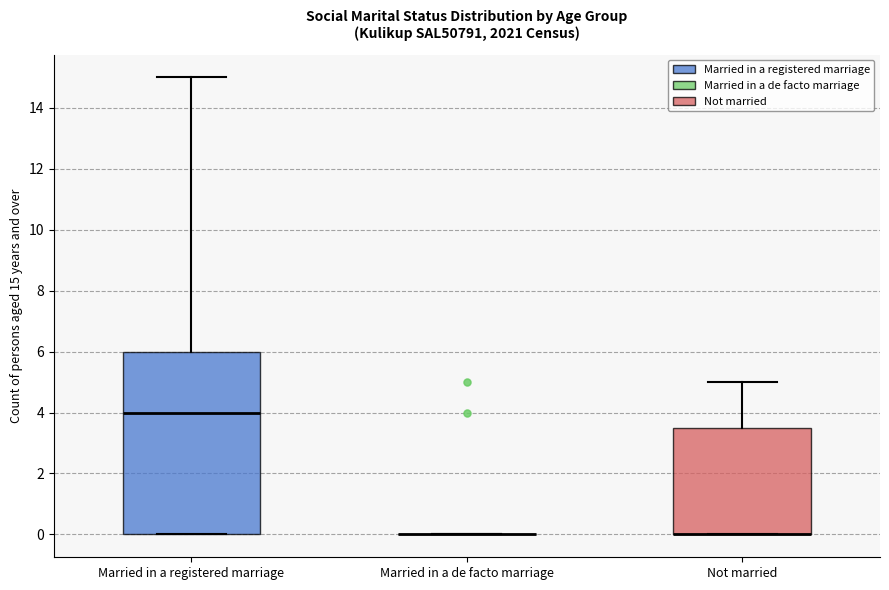

Comparing the boxes themselves (not the whiskers), which one is the tallest?

Married in a registered marriage